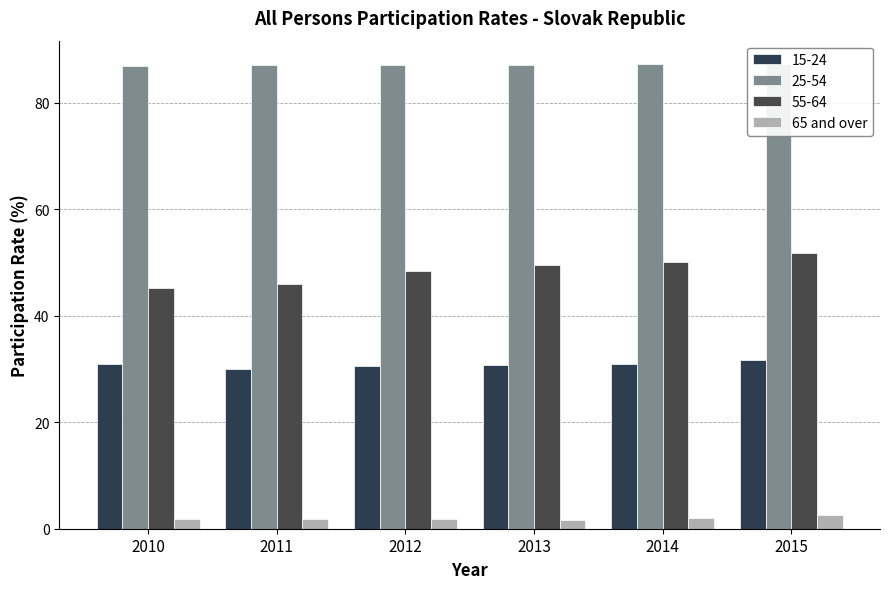

Which label corresponds to the smallest value in the chart?

2013